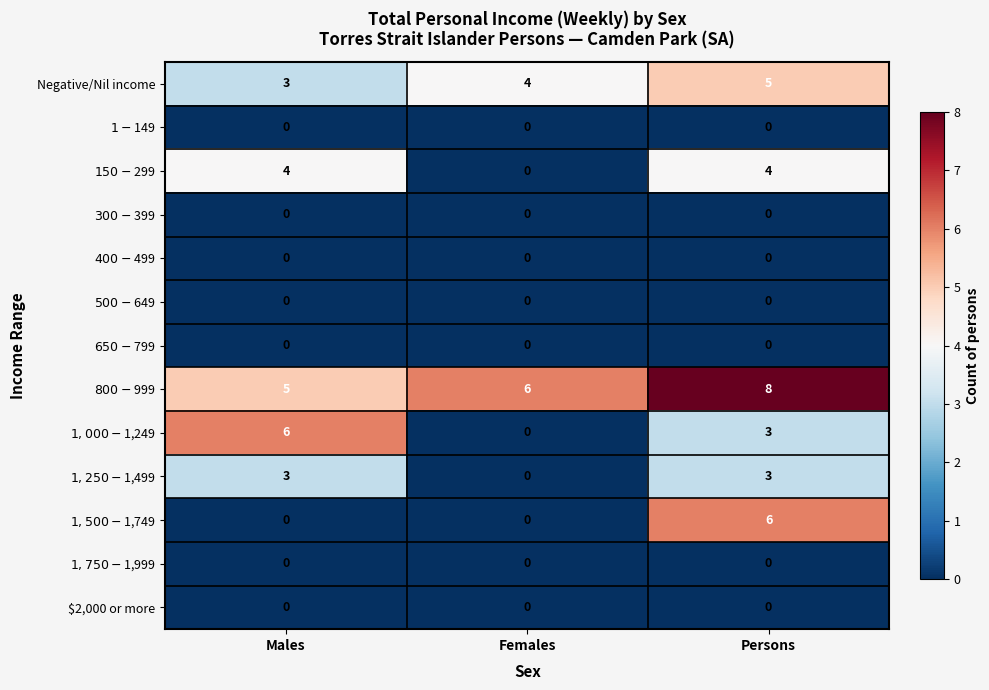

What is the difference between the highest and lowest values at Persons?

8